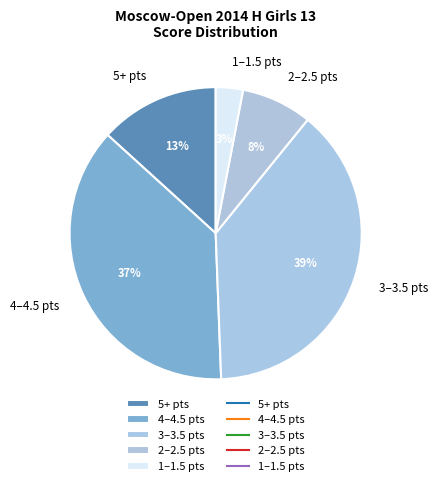

What percentage is the 1–1.5 pts slice, to the nearest percent?

3%